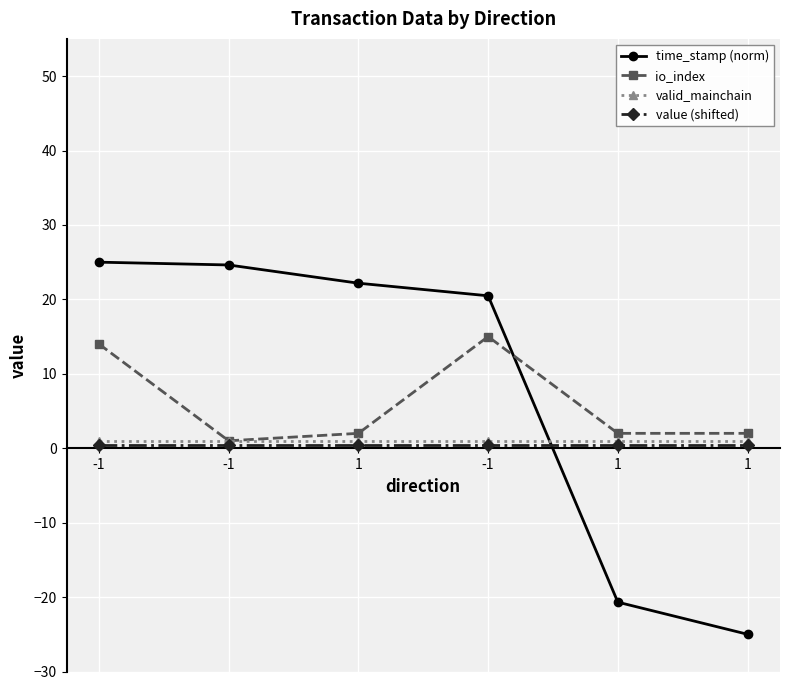

Is this an area chart (filled region under the line)?

No